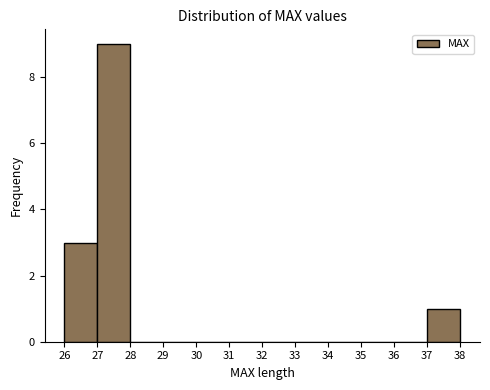

Over which range of the x-axis is the bar tallest?

27 to 28